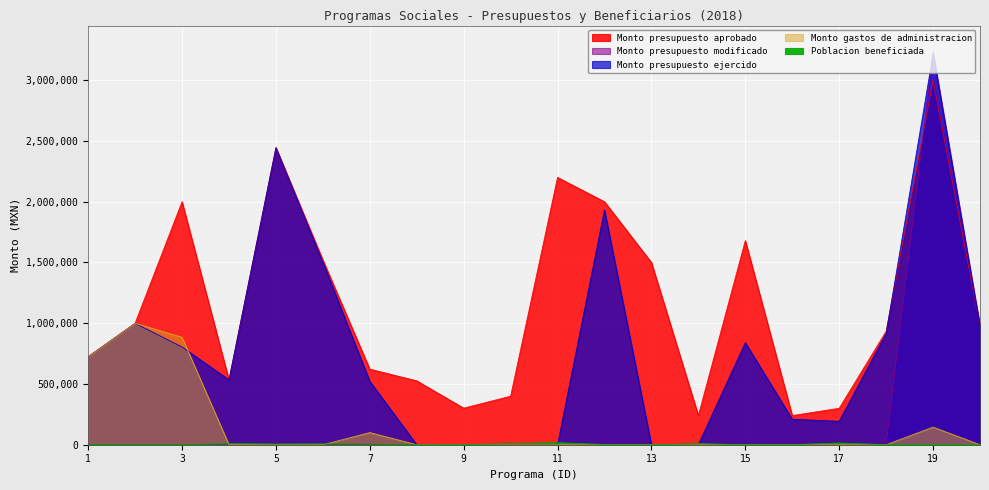

True or false: Monto presupuesto modificado and Monto presupuesto ejercido intersect in this chart.

True